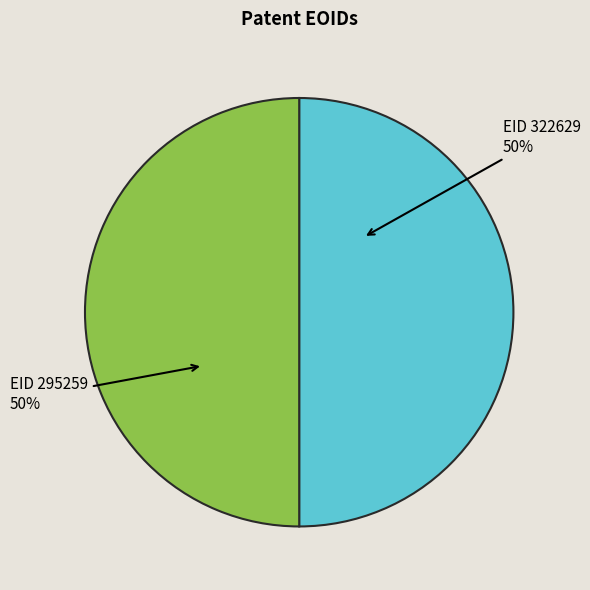

To the nearest percent, what is the average slice percentage?

50%